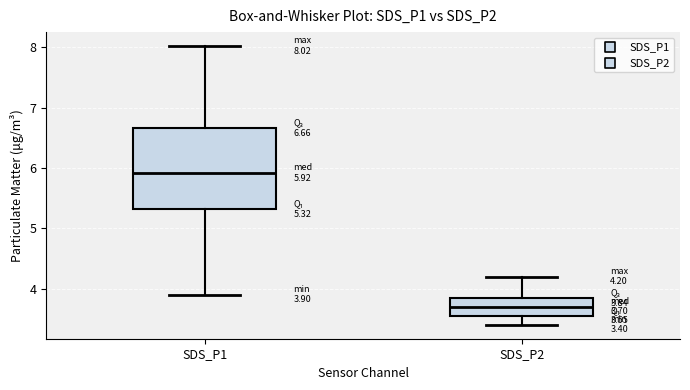

Which box's median line is the highest?

SDS_P1